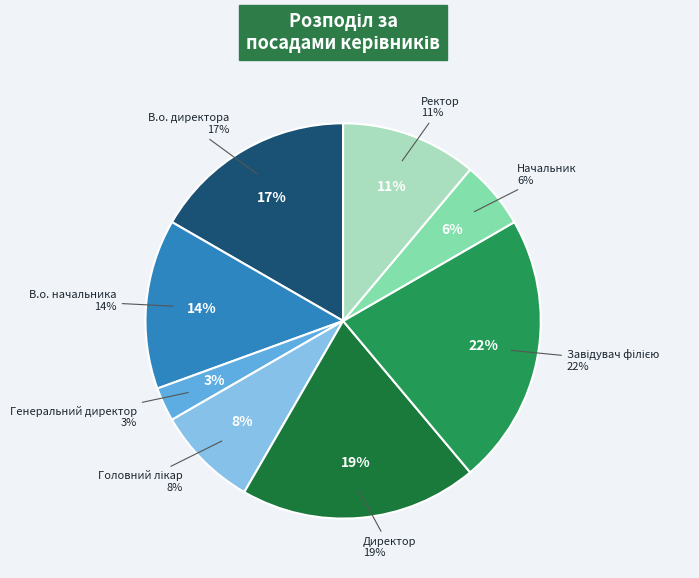

How many slices are in this pie chart?

8